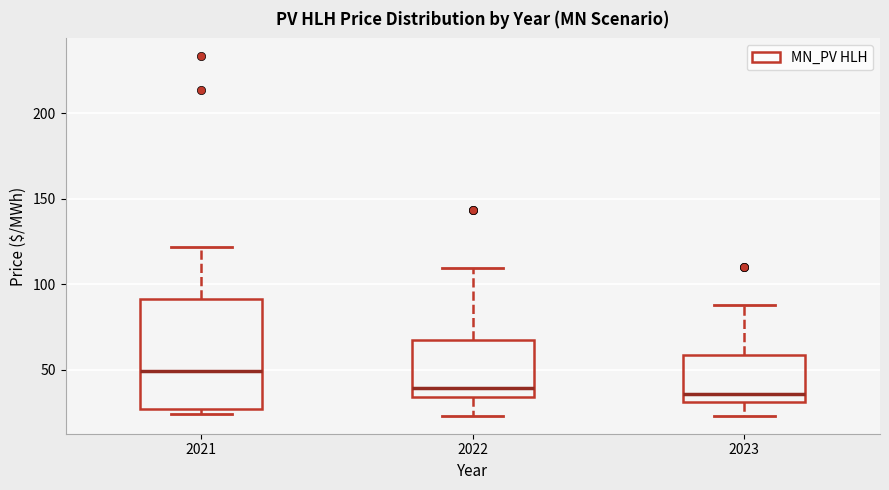

Reading left to right, transcribe this box plot: for each box, give where its median line is, the range the box spans, and where its two whiskers end, as read against the y-axis. The values are not printed on the chart, so give them approximately, as read against the axis.

2021: median 50, box 25 to 90, whiskers 25 (just below the box's lower edge) to 120
2022: median 40, box 35 to 65, whiskers 25 to 110
2023: median 35, box 30 to 60, whiskers 25 to 90